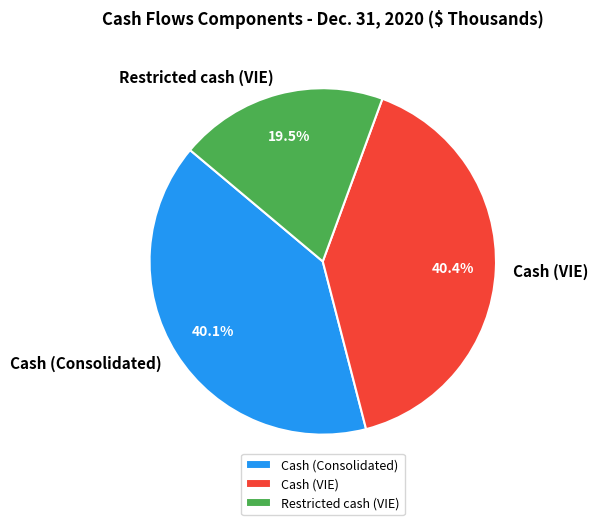

True or false: Cash (Consolidated) accounts for 54% of the total.

False